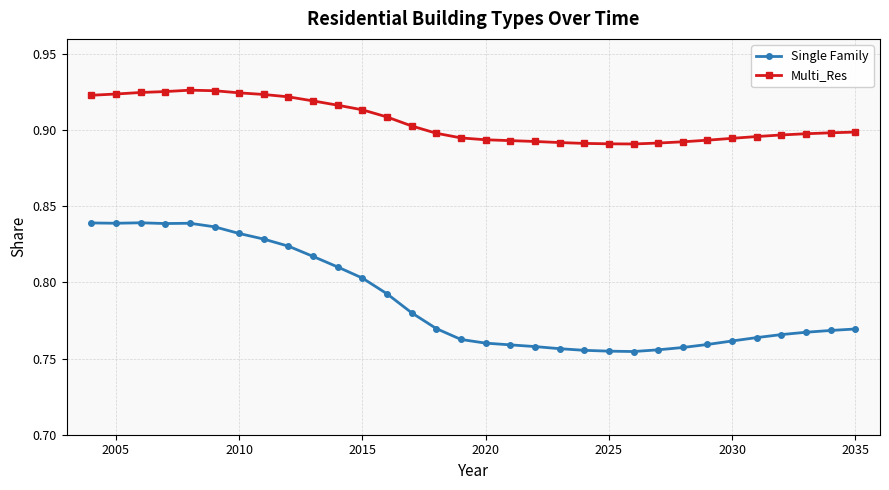

True or false: Single Family and Multi_Res intersect in this chart.

False